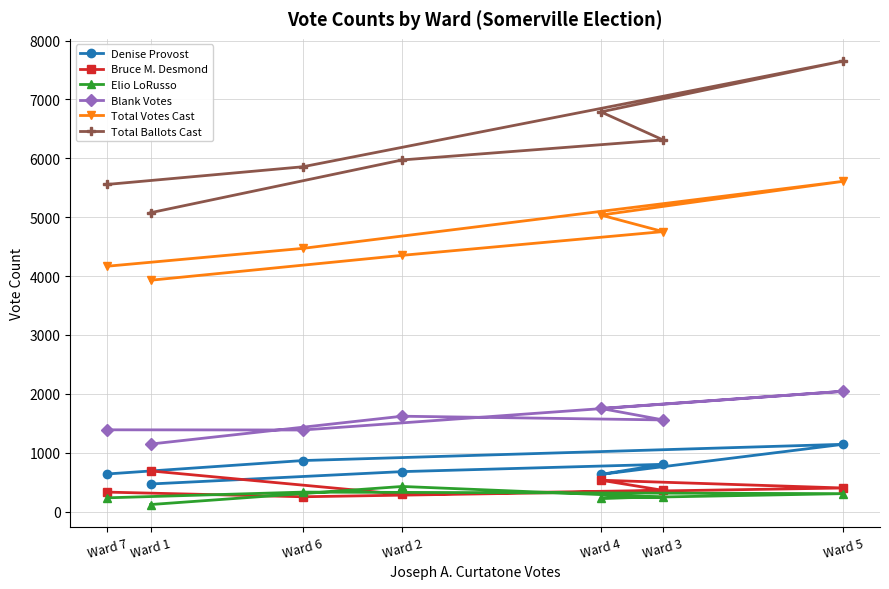

What is the difference between the maximum and minimum values in the Total Votes Cast series?

1680